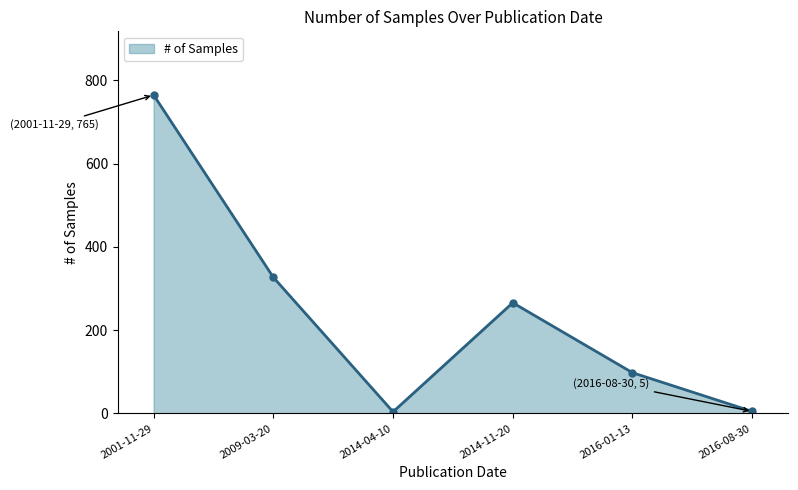

What is the minimum value shown in the chart?

4